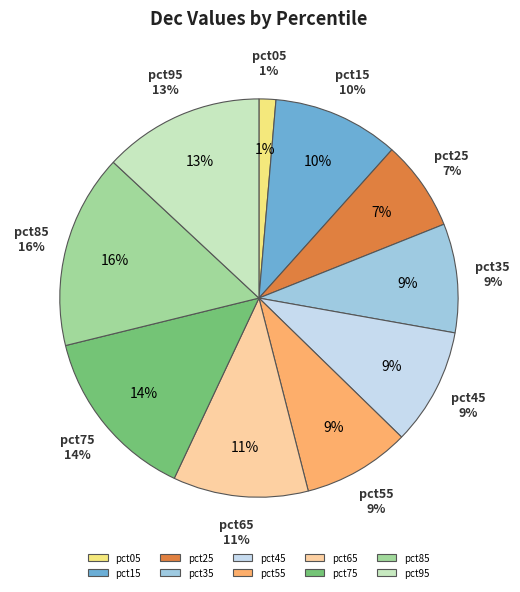

Rank the categories by value from highest to lowest.

pct85, pct75, pct95, pct65, pct15, pct45, pct35, pct55, pct25, pct05